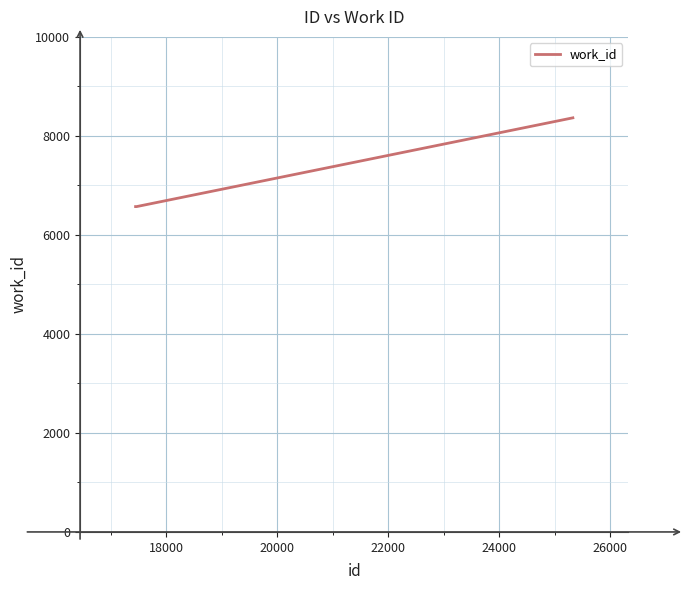

What is the difference between the maximum and minimum values?

1793